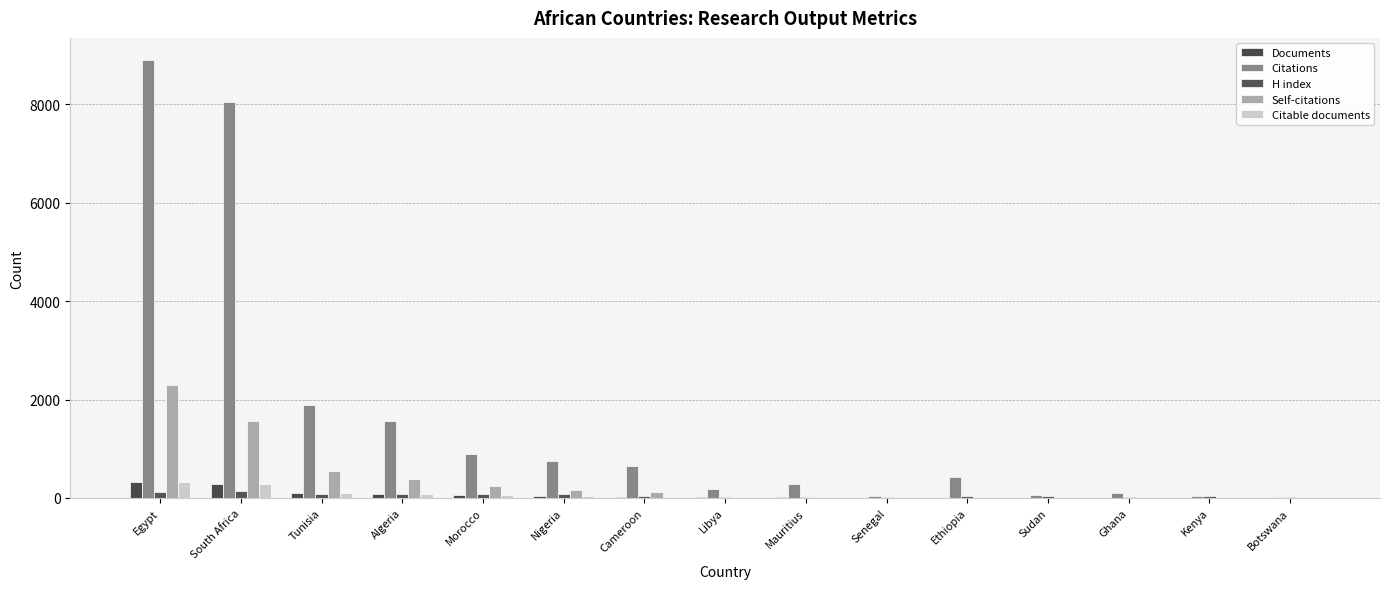

At which label is Citations closest to 4458?

Tunisia